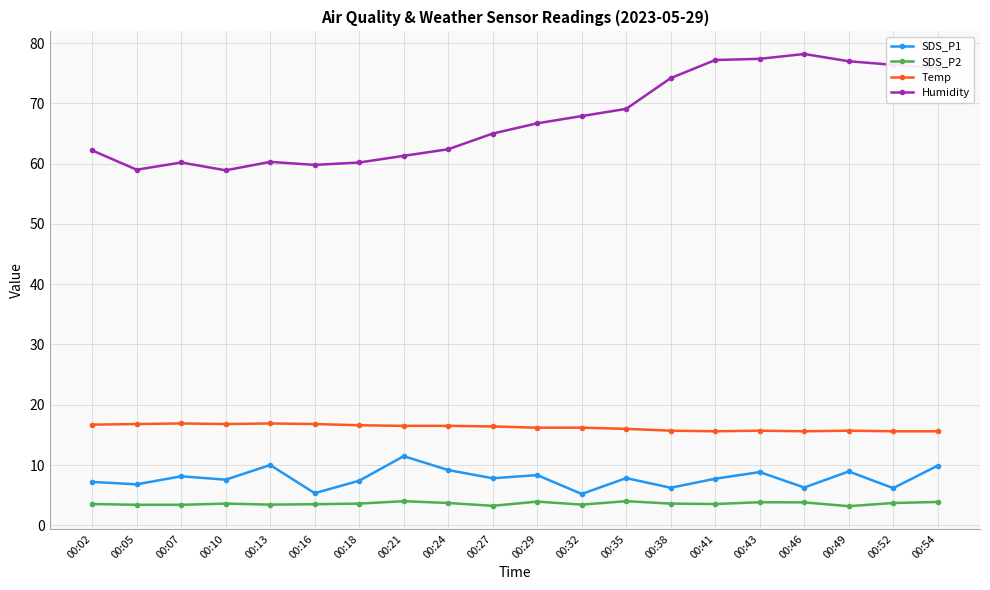

What is the sum of all Humidity values?

1349.3